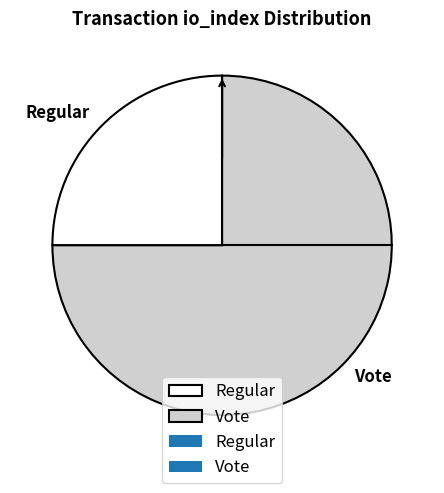

Between Regular and Vote, which is larger?

Vote